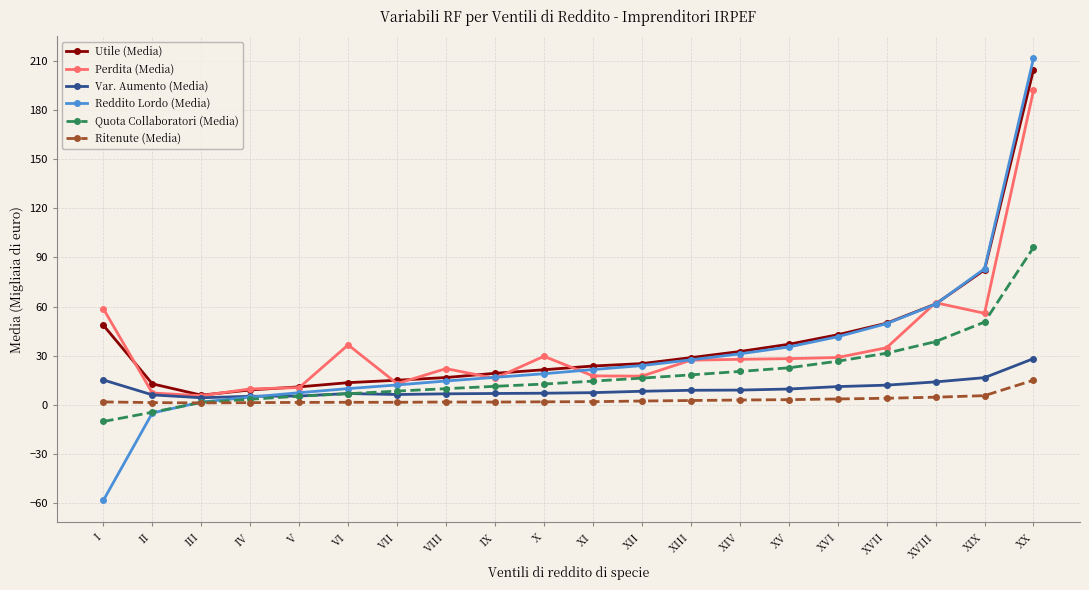

Is this an area chart (filled region under the line)?

No